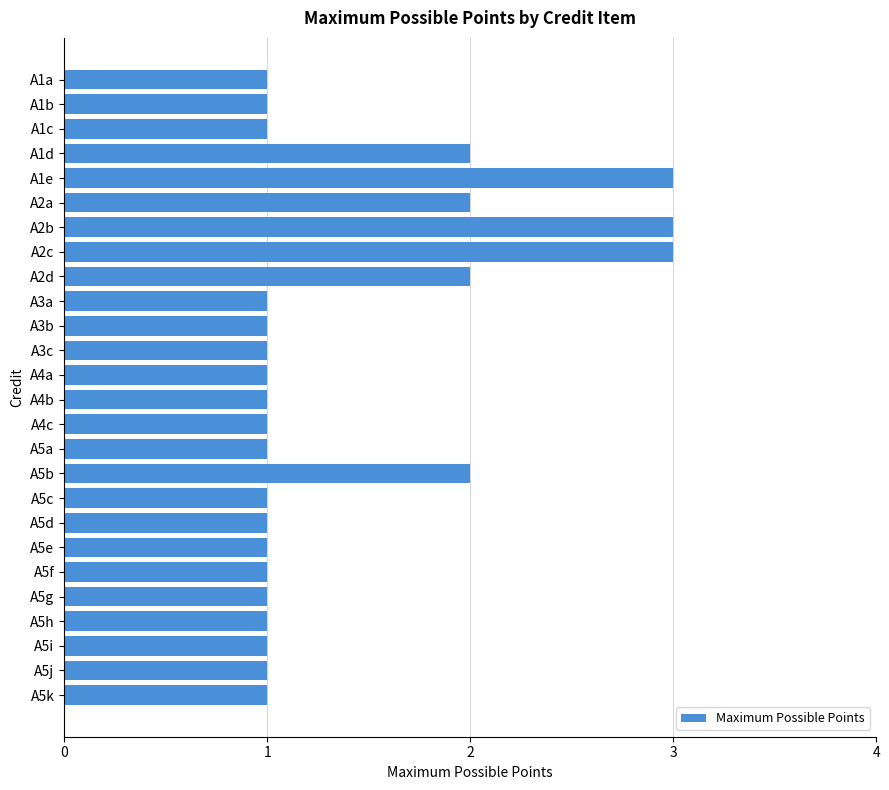

What is the maximum value shown in the chart?

3